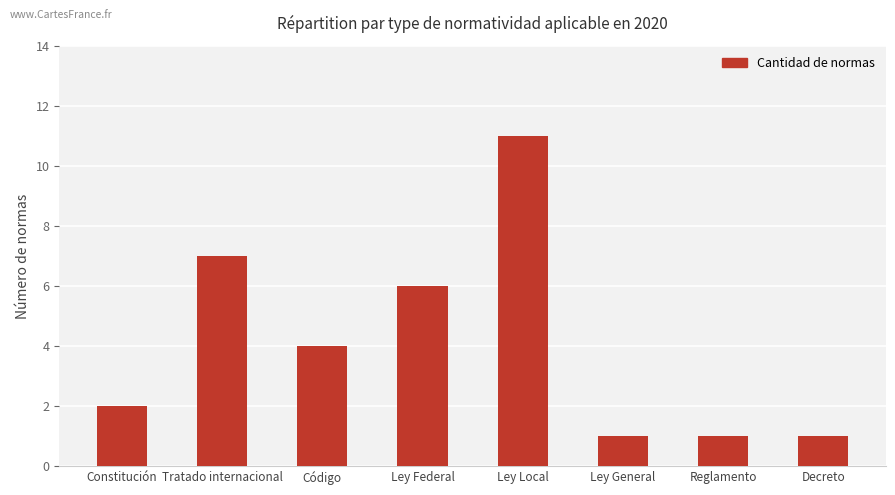

Approximately how many times larger is the value at Constitución compared to Ley Local?

0.2